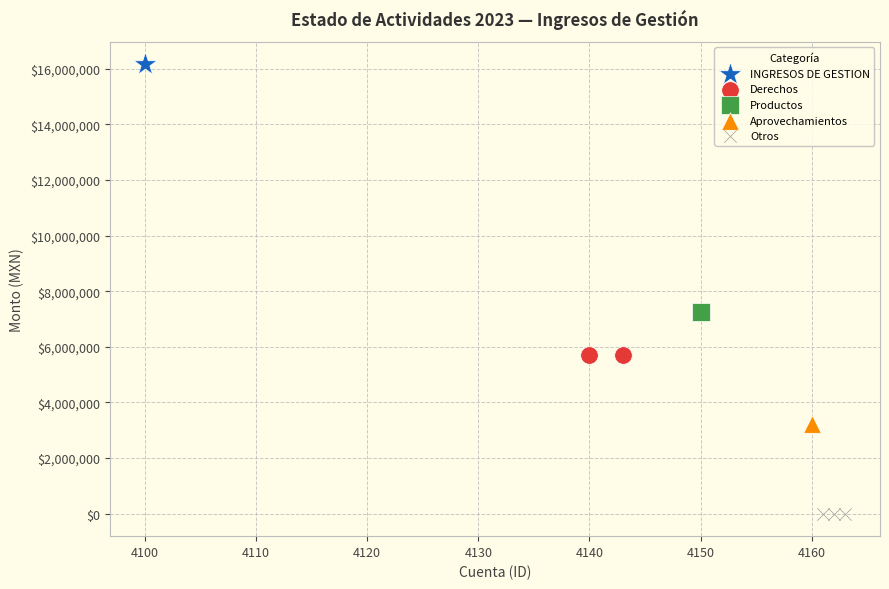

Which series contains the highest Y value?

INGRESOS DE GESTION